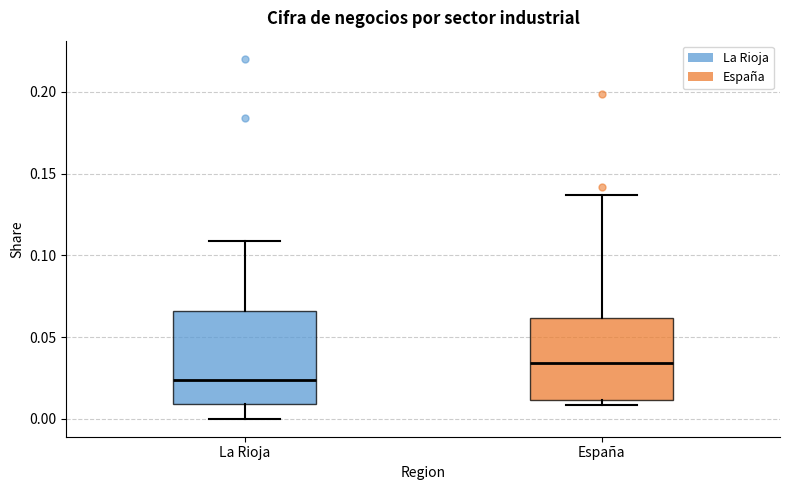

Which box has the highest median line?

España